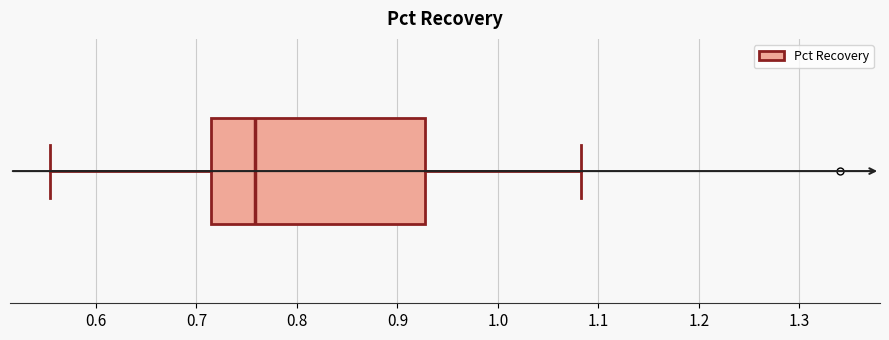

Transcribe this box plot: give where the median line is, the range the box spans, and where the two whiskers end, as read against the x-axis. The values are not printed on the chart, so give them approximately, as read against the axis.

median 0.76, box 0.71 to 0.93, whiskers 0.55 to 1.08